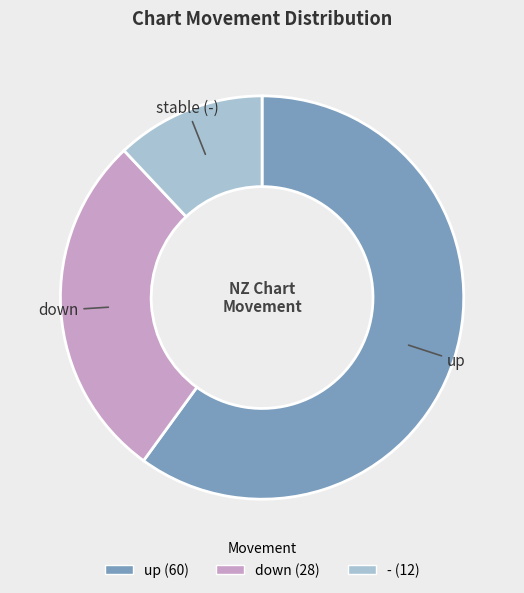

The up slice represents 67% of the pie. True or false?

False